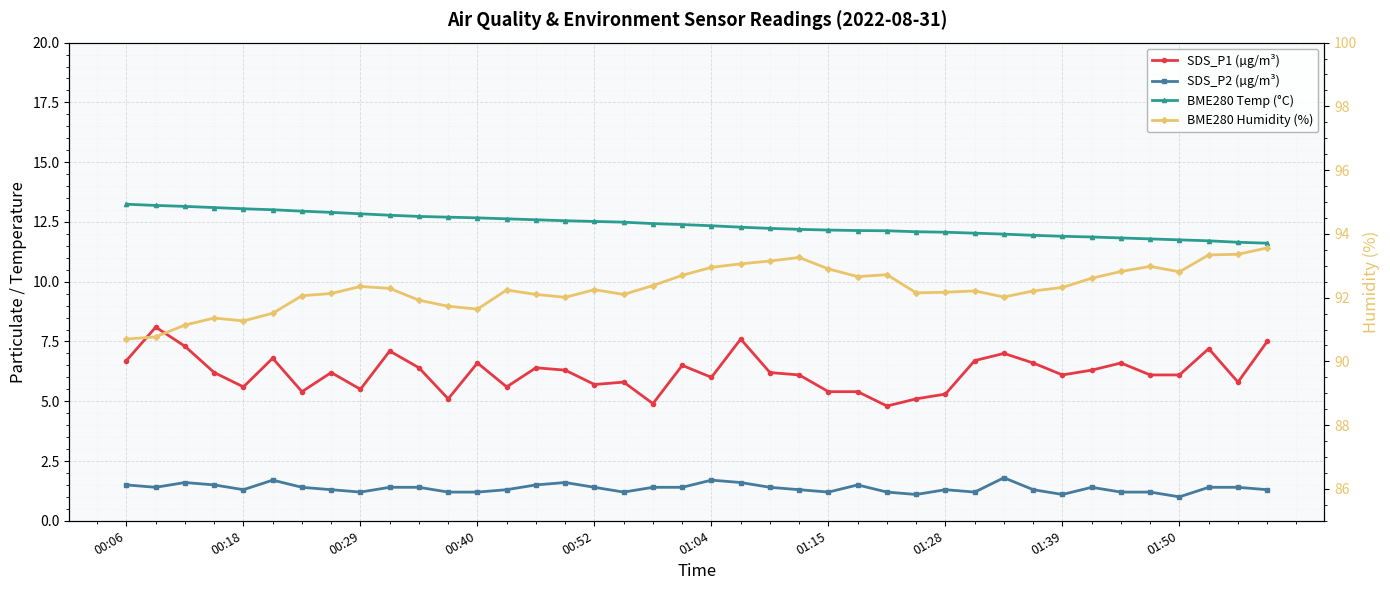

Is this an area chart (filled region under the line)?

No